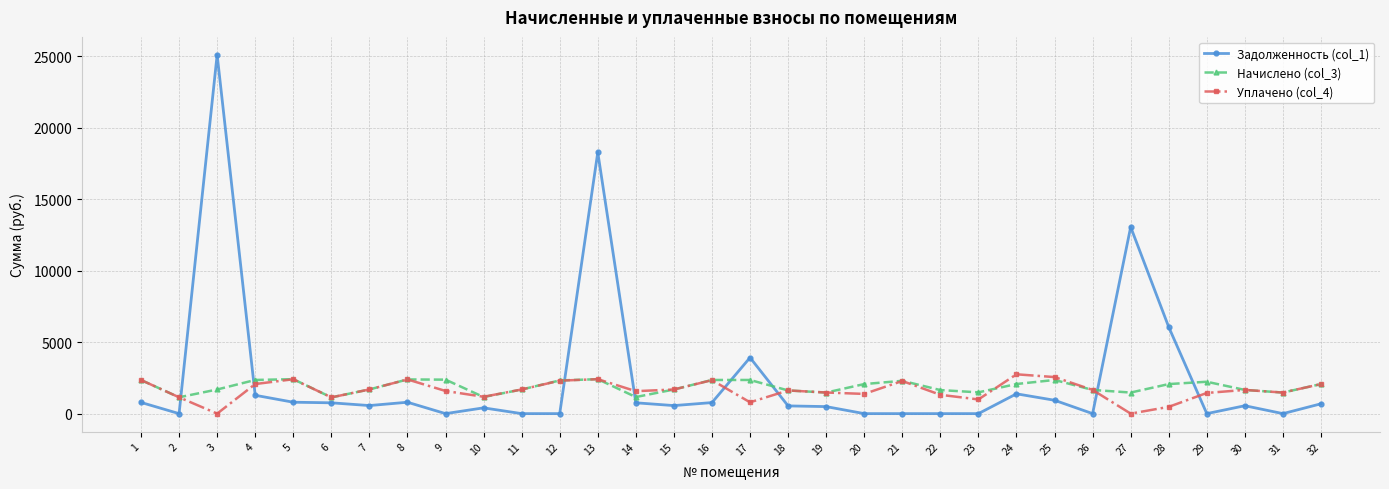

Where do Задолженность (col_1) and Начислено (col_3) first cross each other?

2 and 3